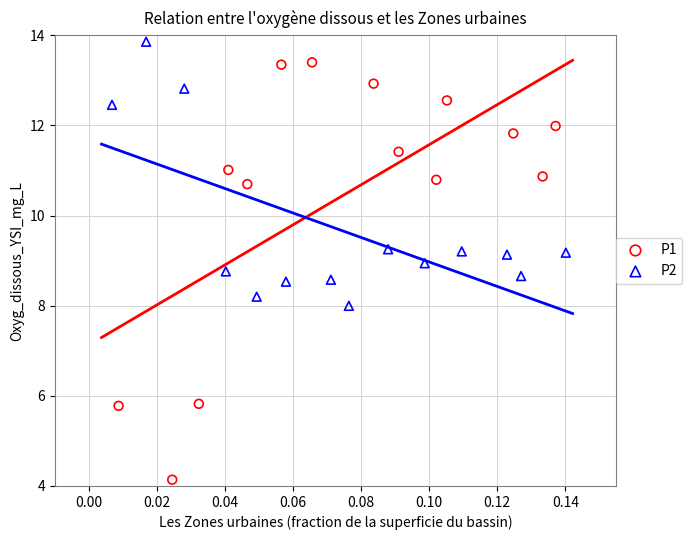

Which series has the largest Y range (max minus min)?

P1